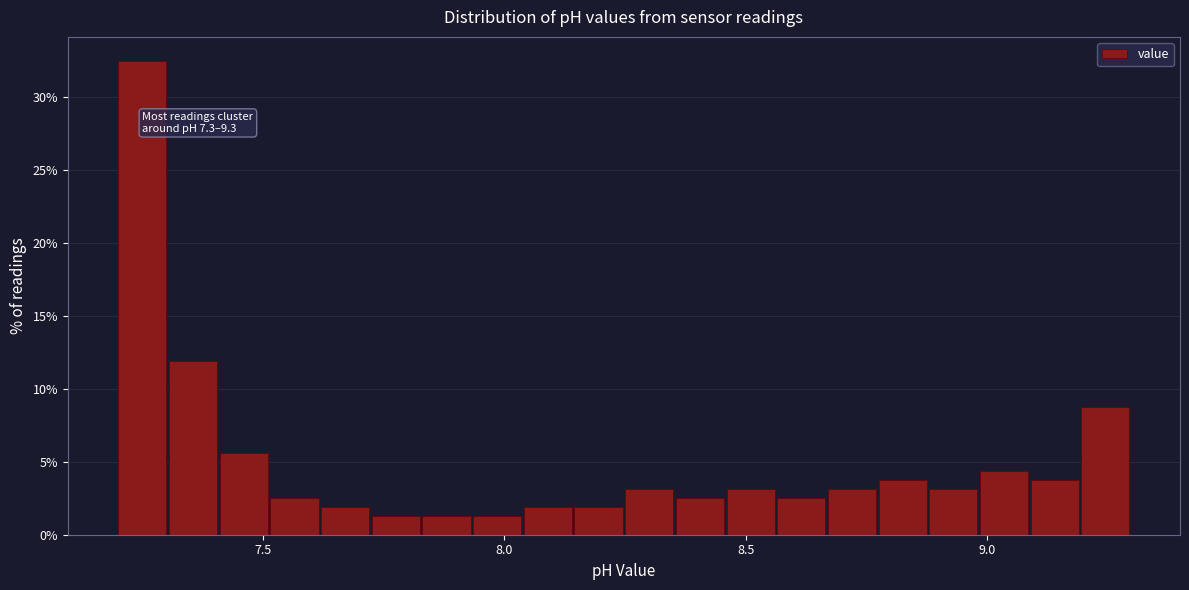

Read against the x-axis, roughly where is the centre of the tallest bar?

7.25